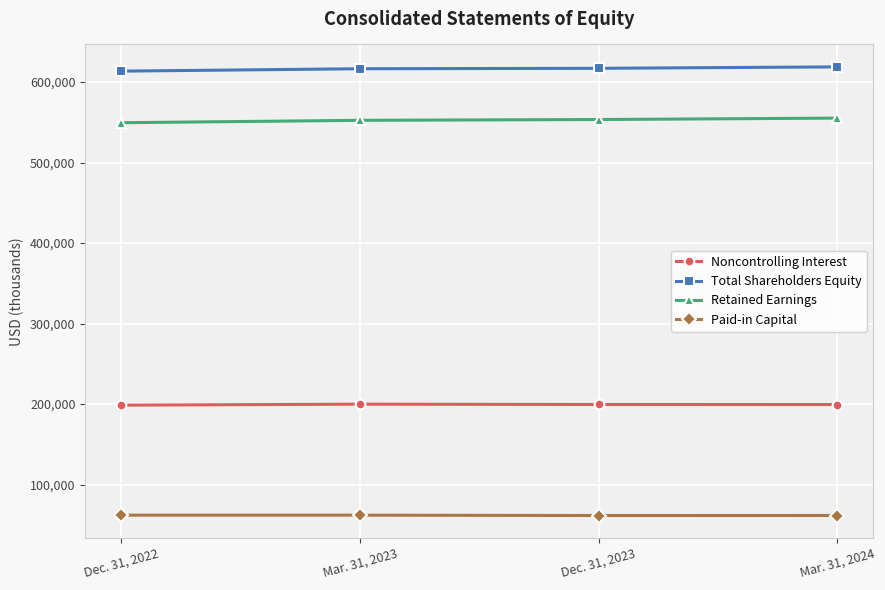

Which series has the largest total across all categories?

Total Shareholders Equity